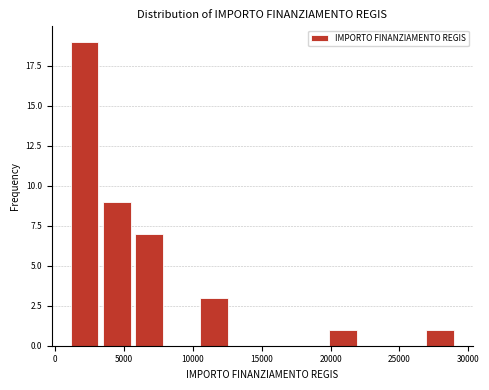

What is the height of the bar covering 3500 to 5500 on the x-axis? Neither the bar edges nor the heights are printed on the chart, so give them approximately, as read against the axes.

9